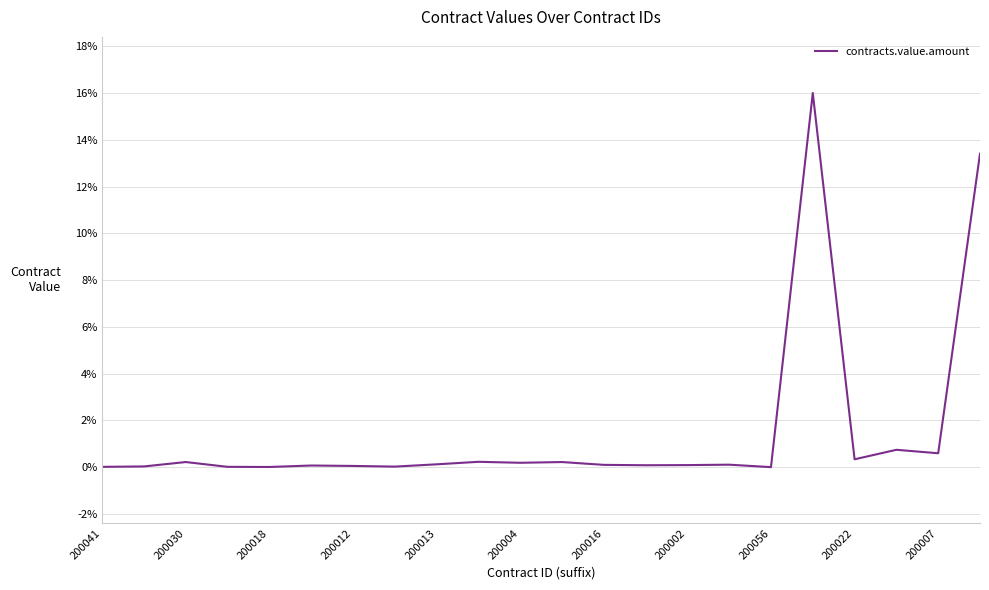

What is the greatest value displayed?

16.0